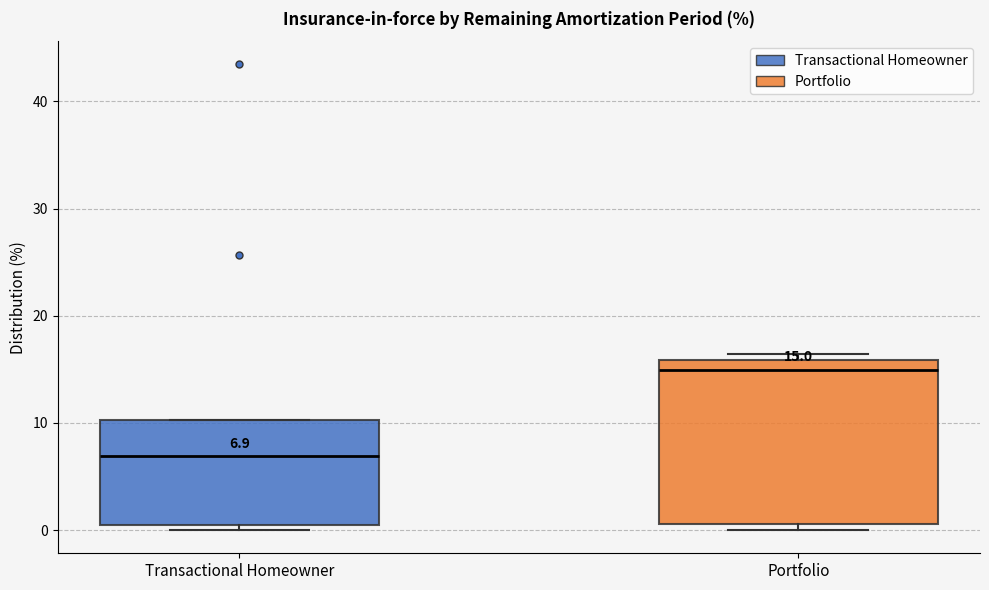

Which box is the tallest, from its lower edge to its upper edge?

Portfolio